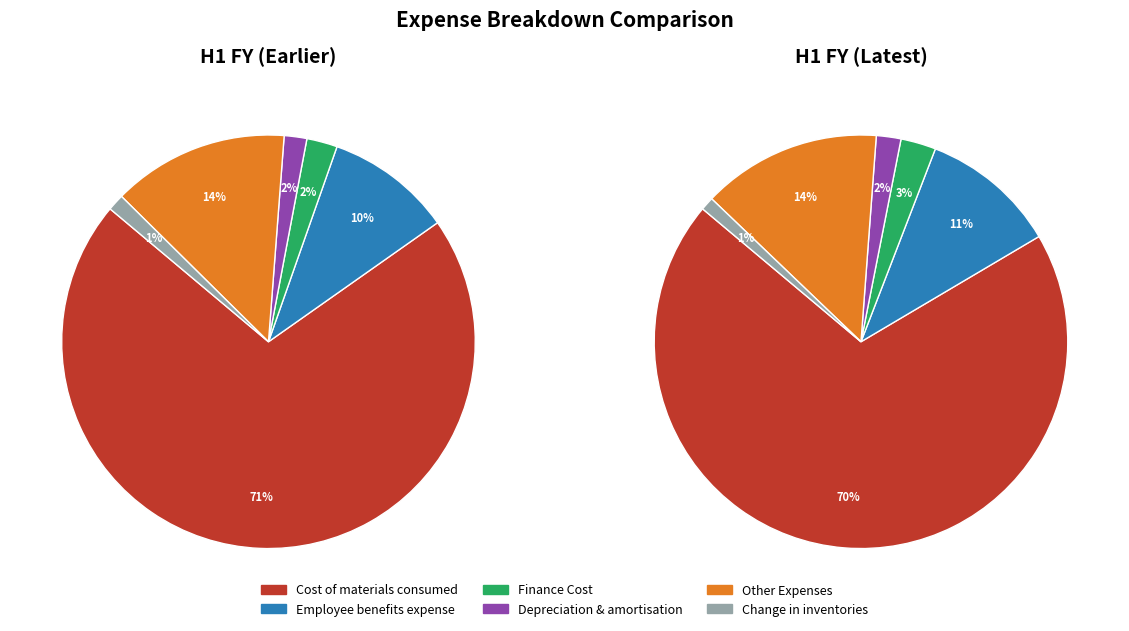

Is there a majority slice in this chart?

Yes